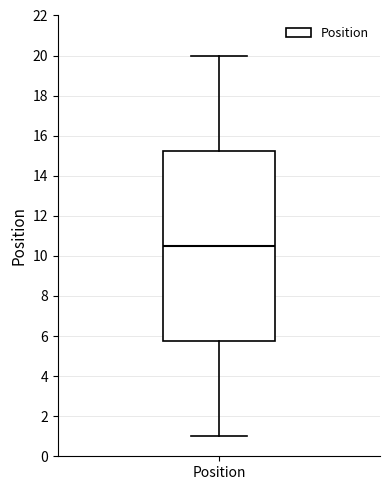

Read this box plot against the y-axis: the position of the median line, the range covered by the box, and the ends of both whiskers. The values are not printed on the chart, so give them approximately, as read against the axis.

median 10.6, box 5.8 to 15.2, whiskers 1.0 to 20.0